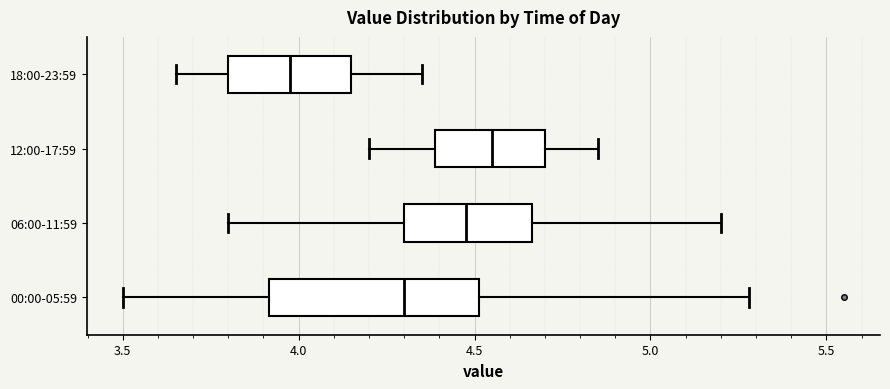

Which box is the widest, from its left edge to its right edge?

00:00-05:59